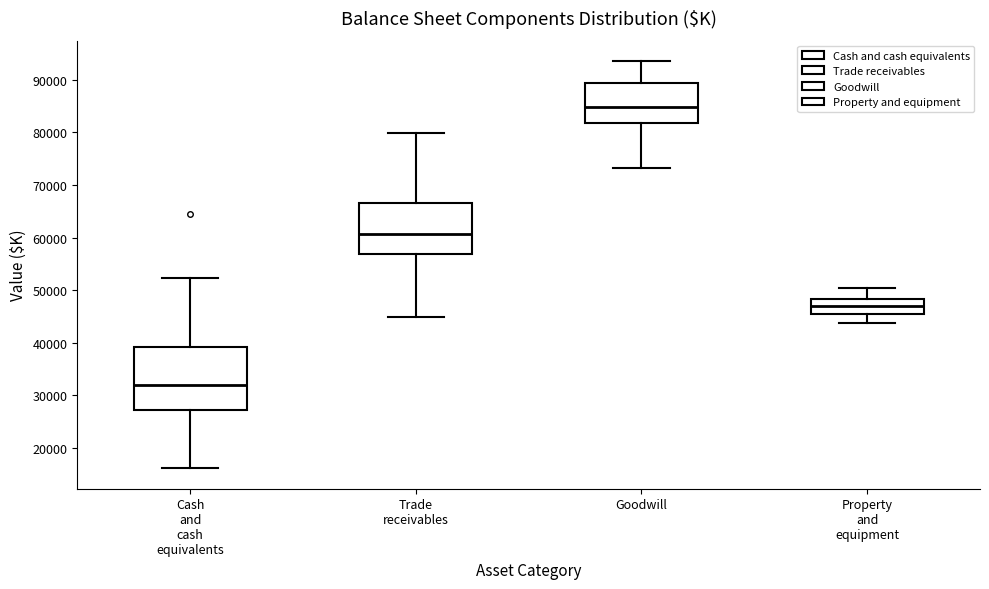

Which box has the lowest median line?

Cash and cash equivalents